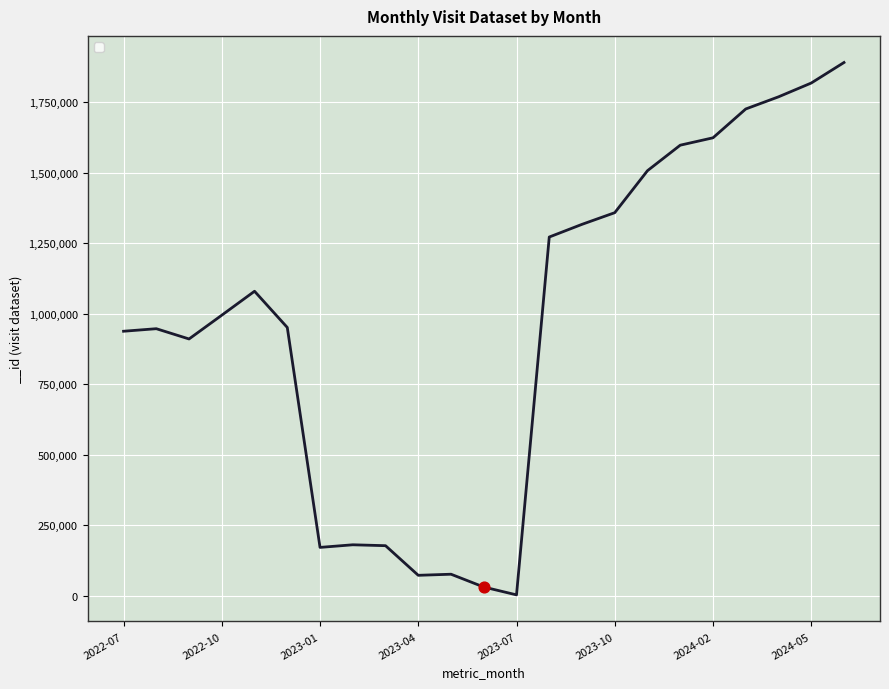

What is the difference between the maximum and minimum values?

1886636